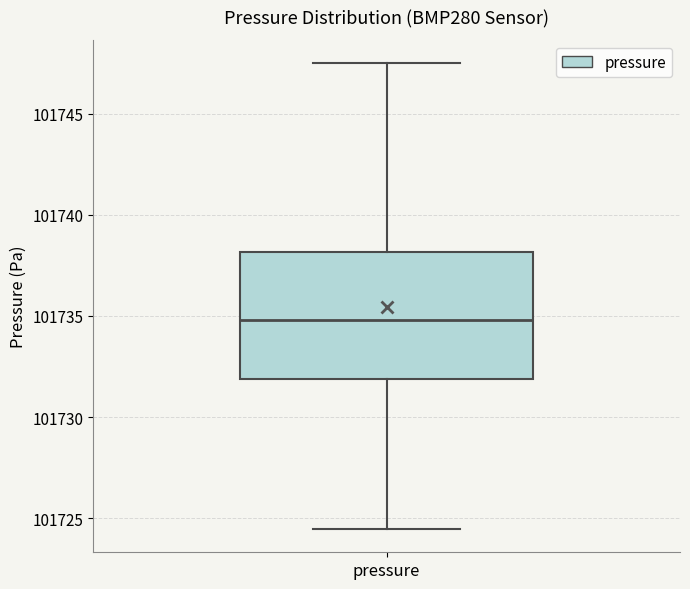

Transcribe this box plot: give where the median line is, the range the box spans, and where the two whiskers end, as read against the y-axis. The values are not printed on the chart, so give them approximately, as read against the axis.

median 101735.0, box 101732.0 to 101738.0, whiskers 101724.5 to 101747.5